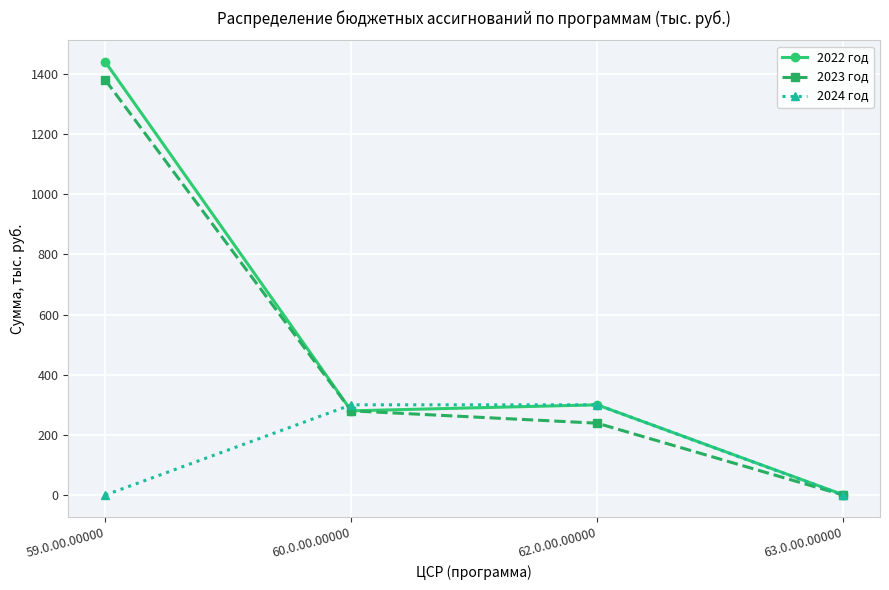

What is the label of the 1st point from the left?

59.0.00.00000